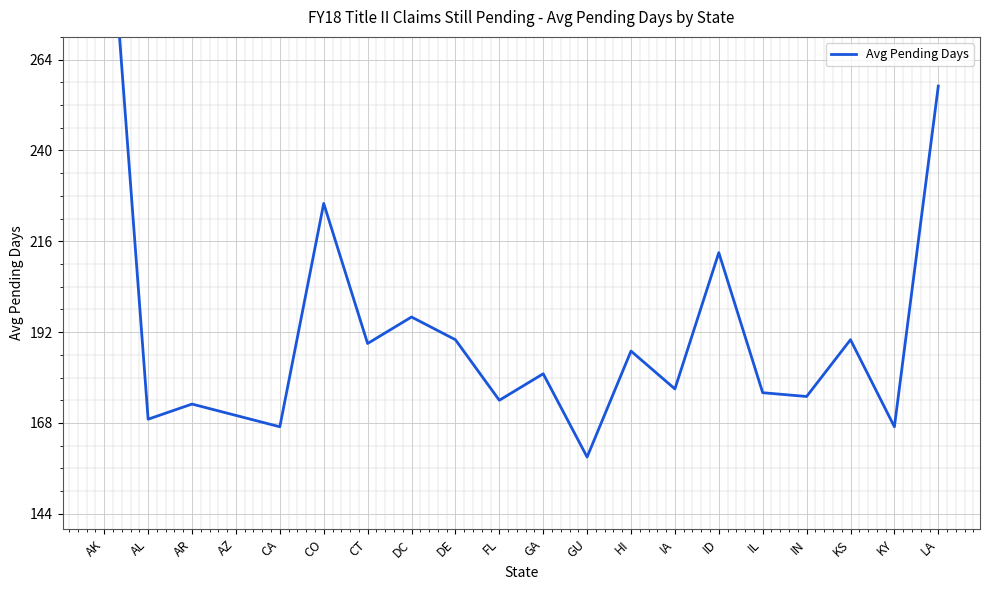

What is the smallest value displayed?

159